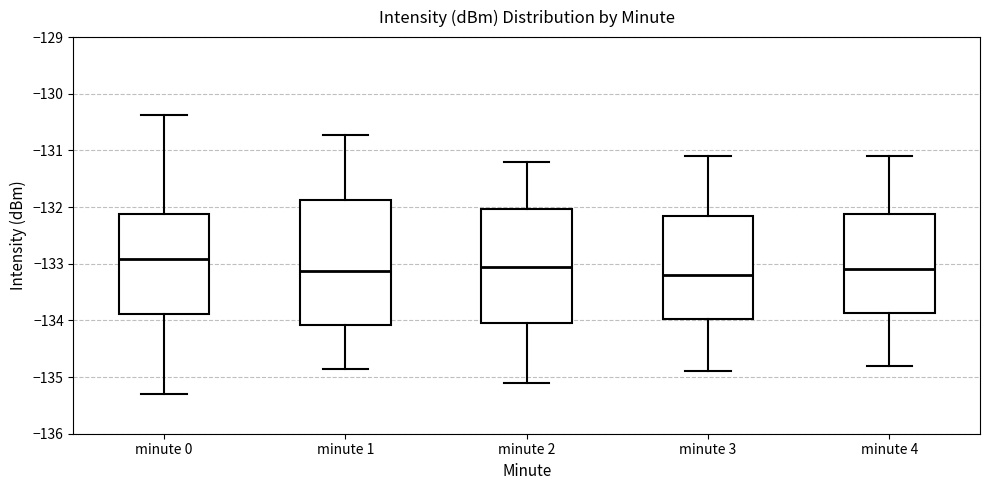

Where is the upper edge of the box for minute 2 on the y-axis? The values are not printed on the chart, so give them approximately, as read against the axis.

-132.0